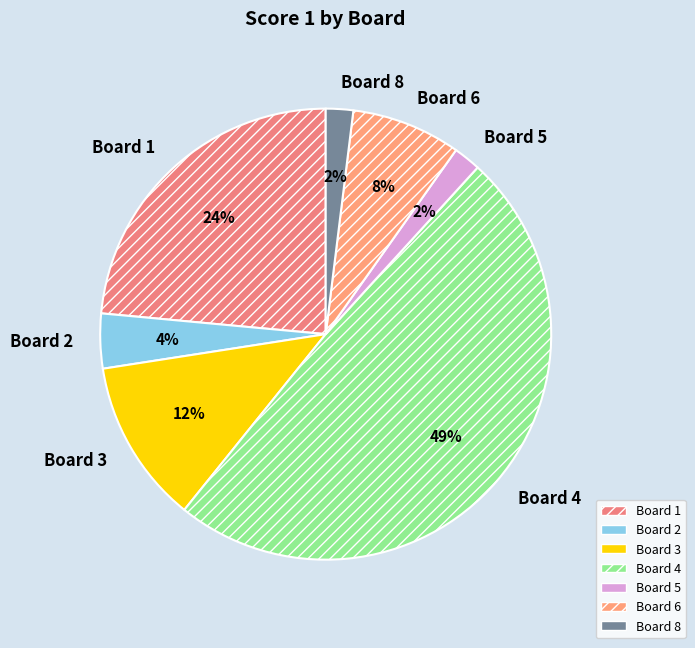

Which category has the biggest portion of the pie?

Board 4